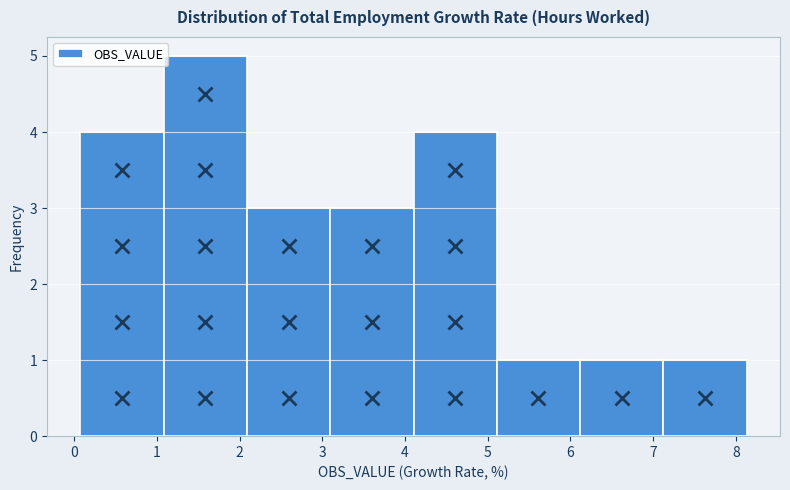

Which range on the x-axis has the tallest bar?

1.1 to 2.1